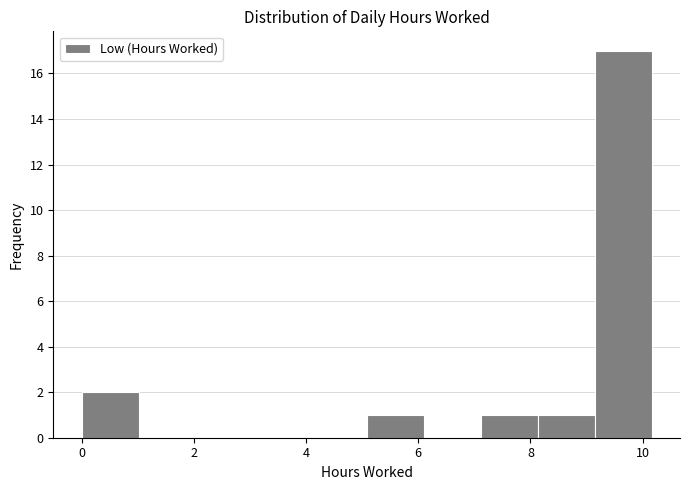

What is the height of the bar covering 0.0 to 1.0 on the x-axis? Neither the bar edges nor the heights are printed on the chart, so give them approximately, as read against the axes.

2